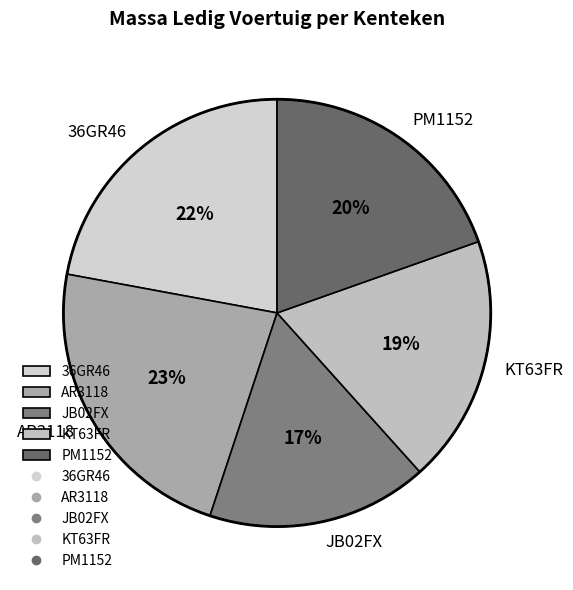

Which category has the smallest portion of the pie?

JB02FX